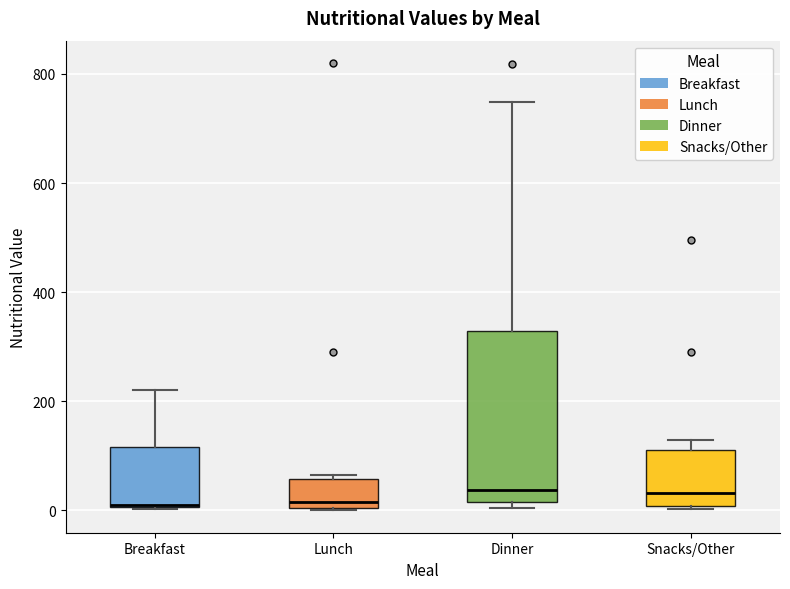

Which box is the tallest, from its lower edge to its upper edge?

Dinner